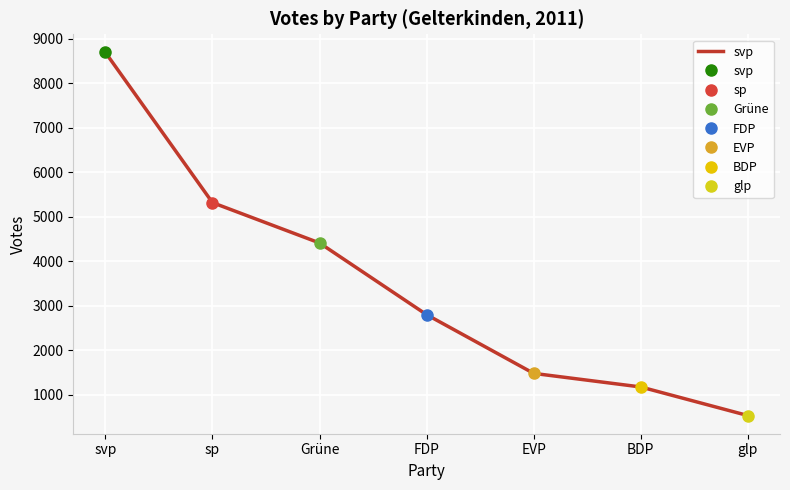

What is the ratio of the value at svp to the value at sp?

1.6